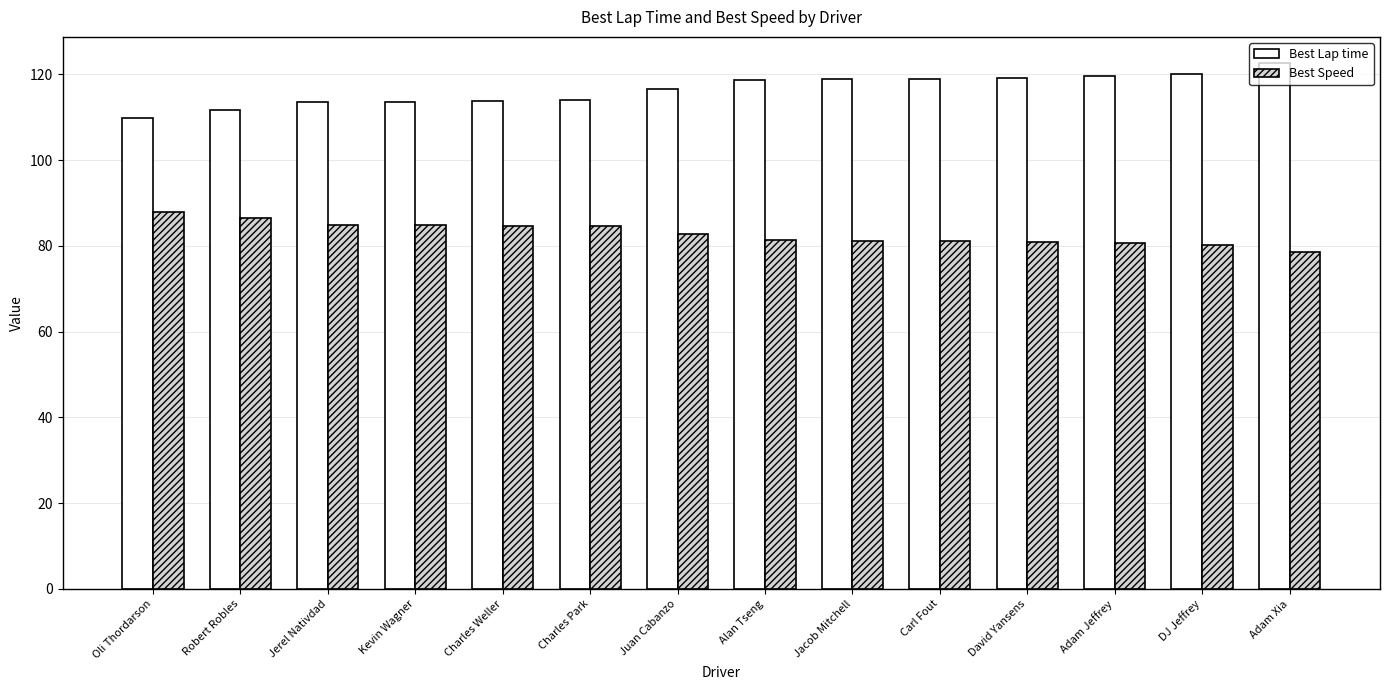

At which label does Best Lap time first exceed 118?

Alan Tseng